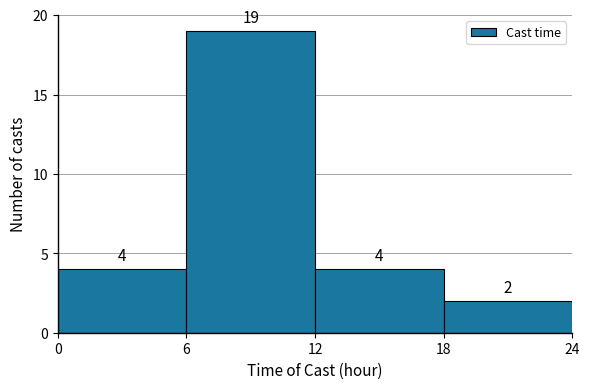

Reading left to right, list every bar in this chart as the range it spans on the x-axis followed by its height.

0 to 6: 4
6 to 12: 19
12 to 18: 4
18 to 24: 2